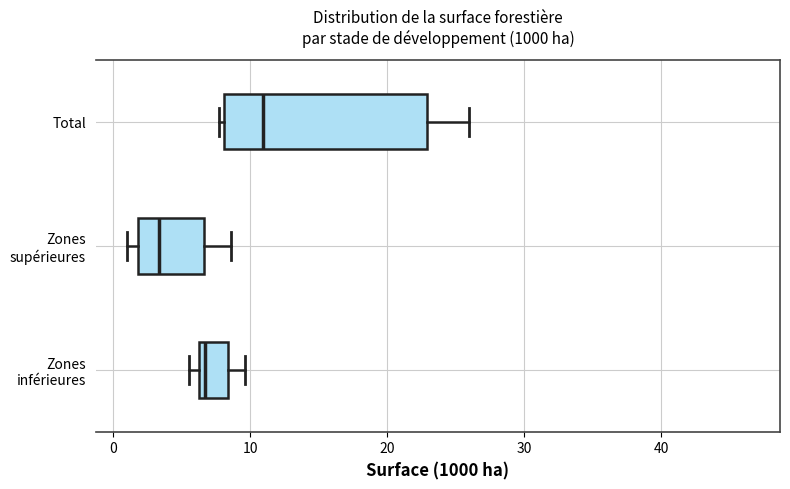

Where is the left edge of the box for Total on the x-axis? The values are not printed on the chart, so give them approximately, as read against the axis.

8